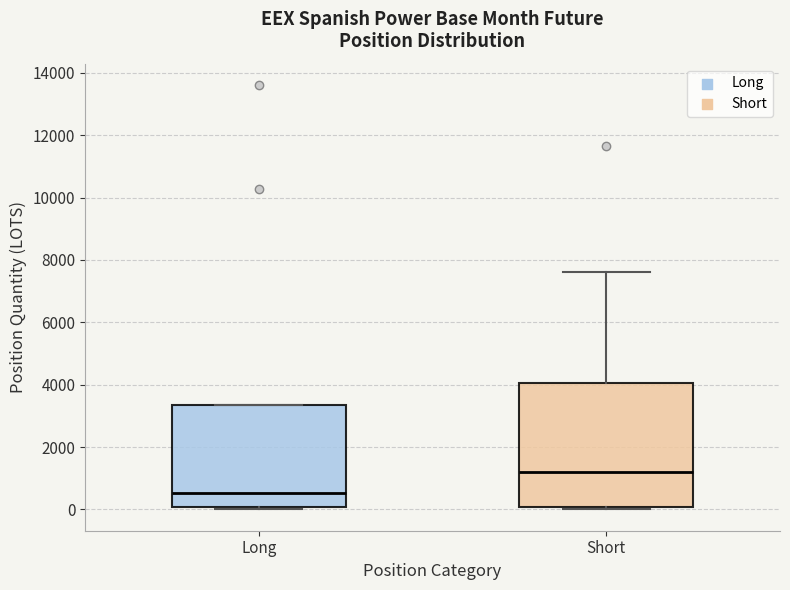

Reading left to right, read every box against the y-axis: the position of its median line, the range the box covers, and the ends of its whiskers. The values are not printed on the chart, so give them approximately, as read against the axis.

Long: median 600, box 0 to 3400, whiskers 0 (just below the box's lower edge) to 3400
Short: median 1200, box 0 to 4000, whiskers 0 to 7600